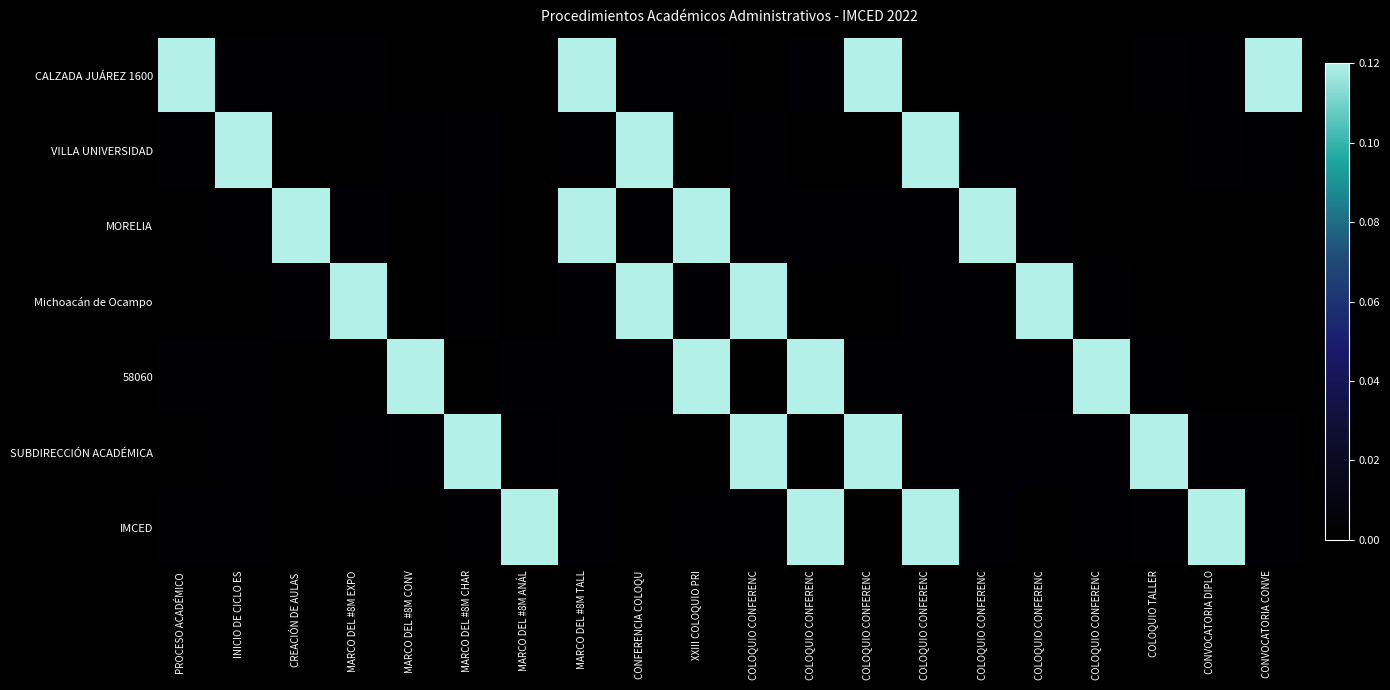

Between COLOQUIO CONFERENC and CONVOCATORIA CONVE, which series saw the biggest shift?

SUBDIRECCIÓN ACADÉMICA